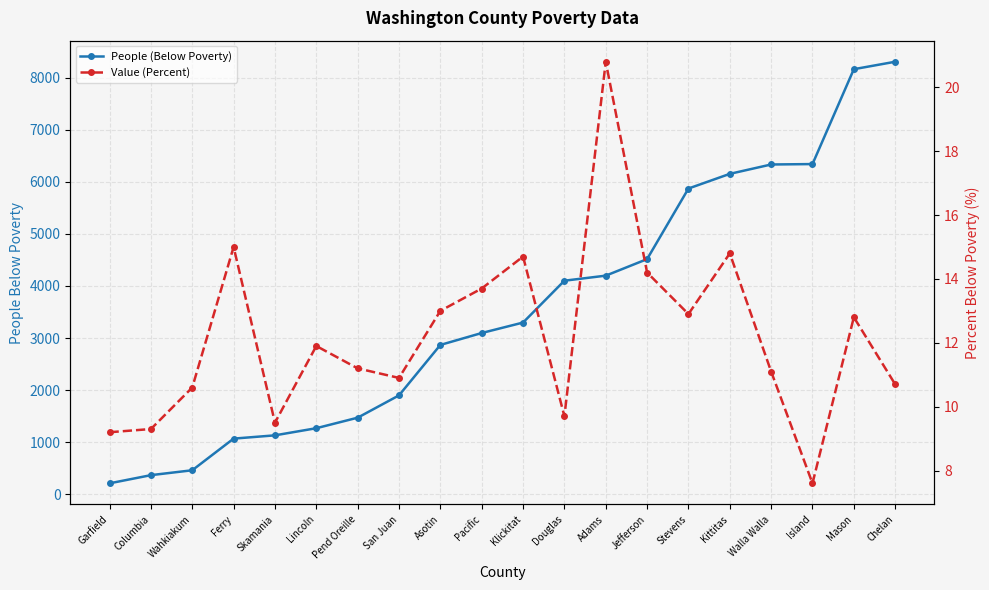

Is this an area chart (filled region under the line)?

No